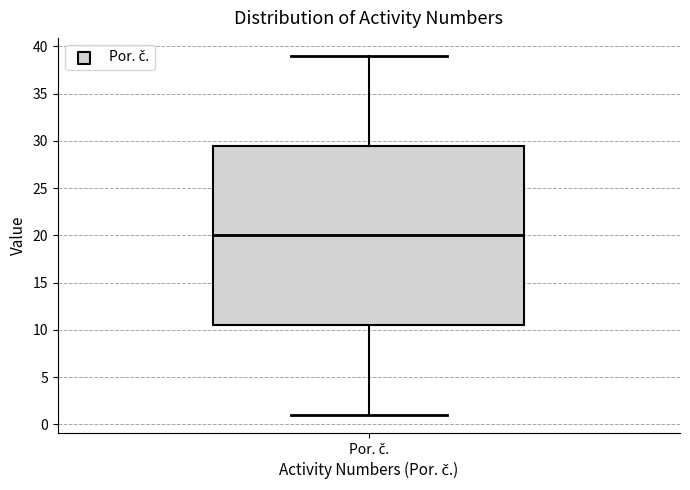

Transcribe this box plot: give where the median line is, the range the box spans, and where the two whiskers end, as read against the y-axis. The values are not printed on the chart, so give them approximately, as read against the axis.

median 20.0, box 10.5 to 29.5, whiskers 1.0 to 39.0